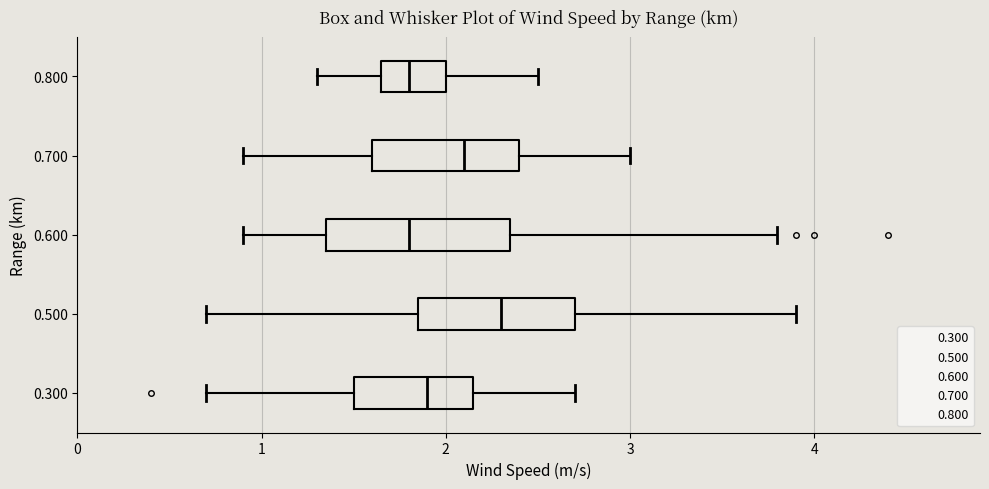

Where does the left whisker of the box at y = 0.700 end on the x-axis? The values are not printed on the chart, so give them approximately, as read against the axis.

0.9